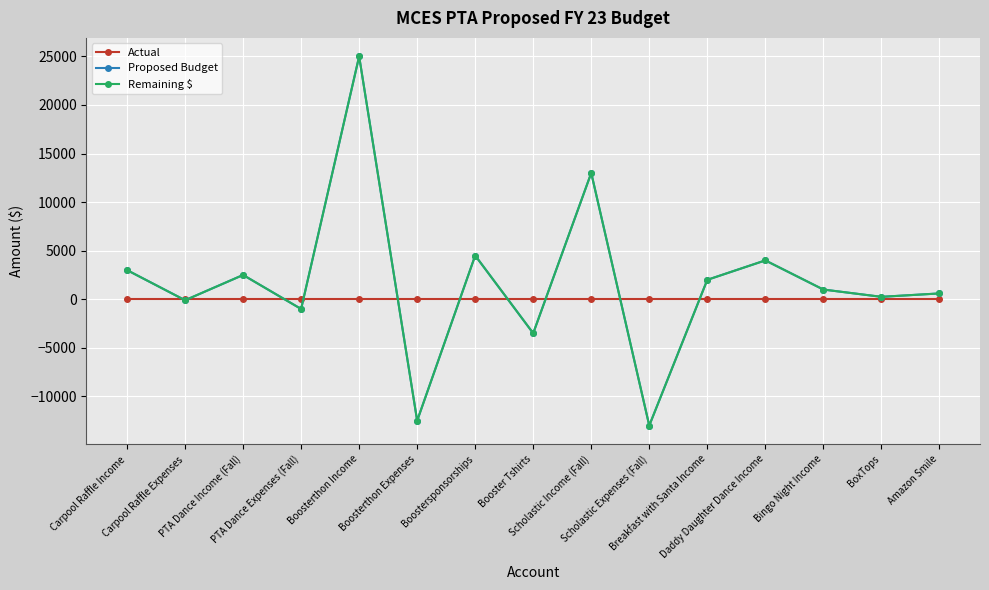

Where is Remaining $ nearest to the value 6000?

Boostersponsorships